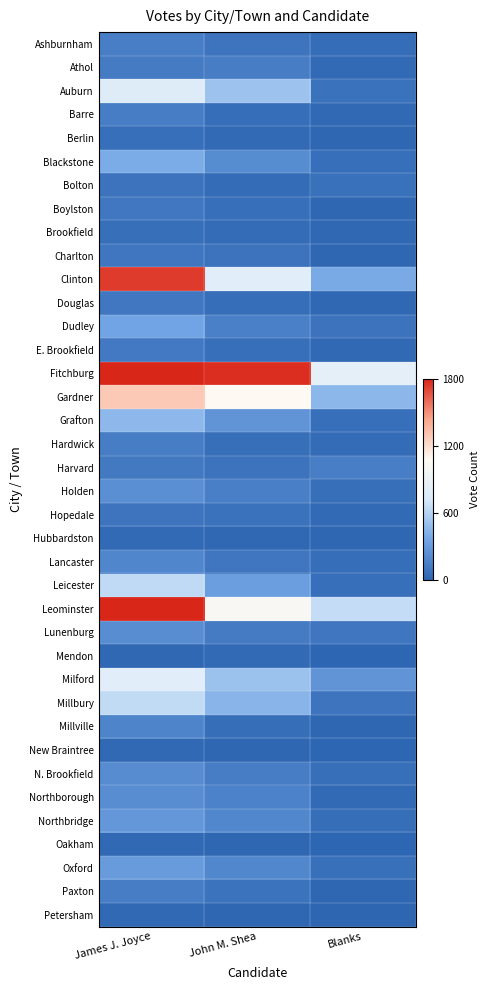

List the series in order of their peak value, highest first.

Fitchburg, Leominster, Clinton, Gardner, Milford, Auburn, Millbury, Leicester, Grafton, Blackstone, Dudley, Oxford, Northbridge, Holden, Lunenburg, Northborough, N. Brookfield, Lancaster, Millville, Harvard, Ashburnham, Athol, Paxton, Barre, Hardwick, E. Brookfield, Douglas, Boylston, Charlton, Hopedale, Bolton, Berlin, Brookfield, Mendon, Hubbardston, New Braintree, Oakham, Petersham